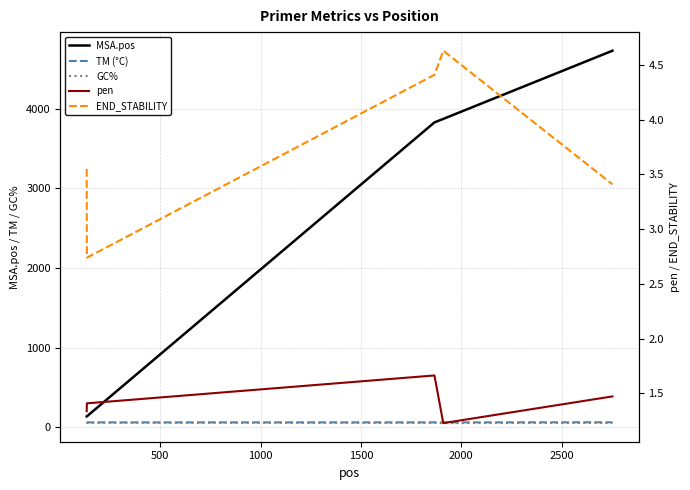

What is the sum of all pen values?

7.1